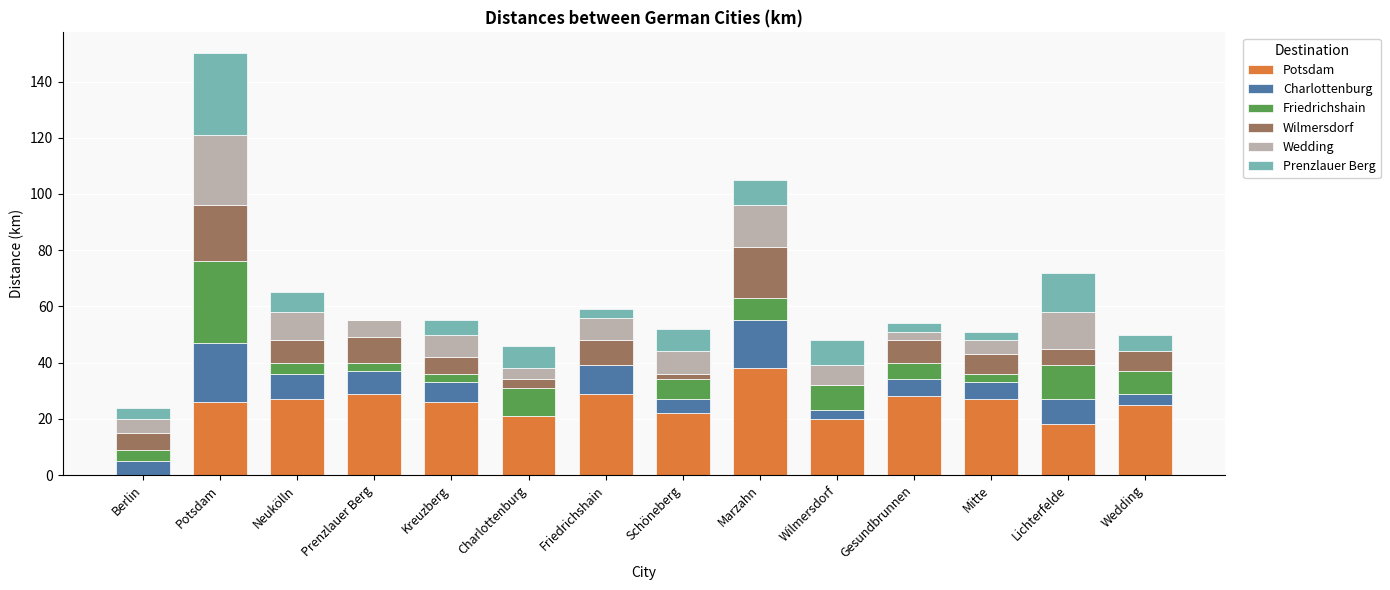

What is the total value across all series at Lichterfelde?

72